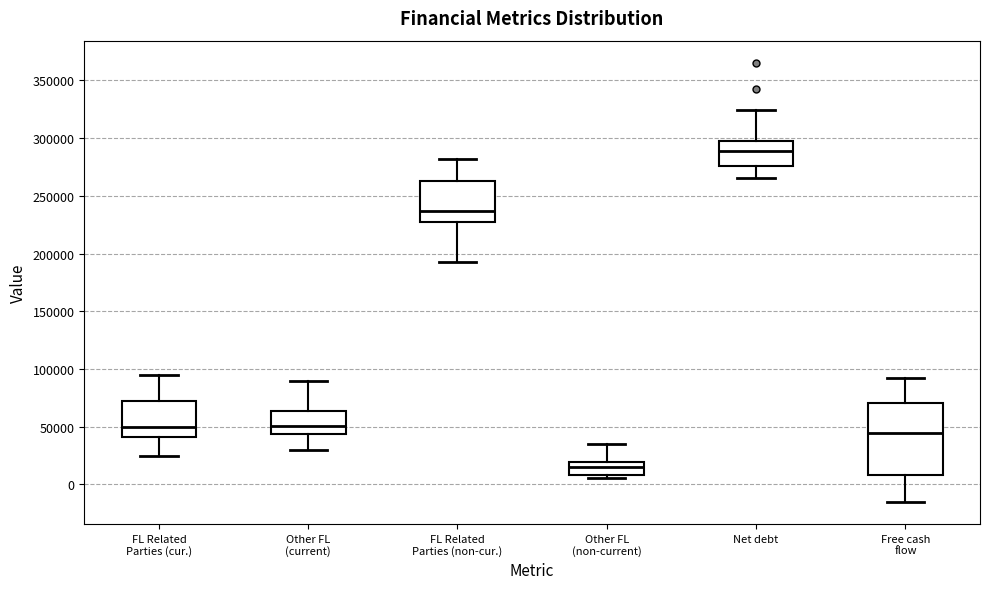

Where is the lower edge of the box for Other FL (current) on the y-axis? The values are not printed on the chart, so give them approximately, as read against the axis.

45000